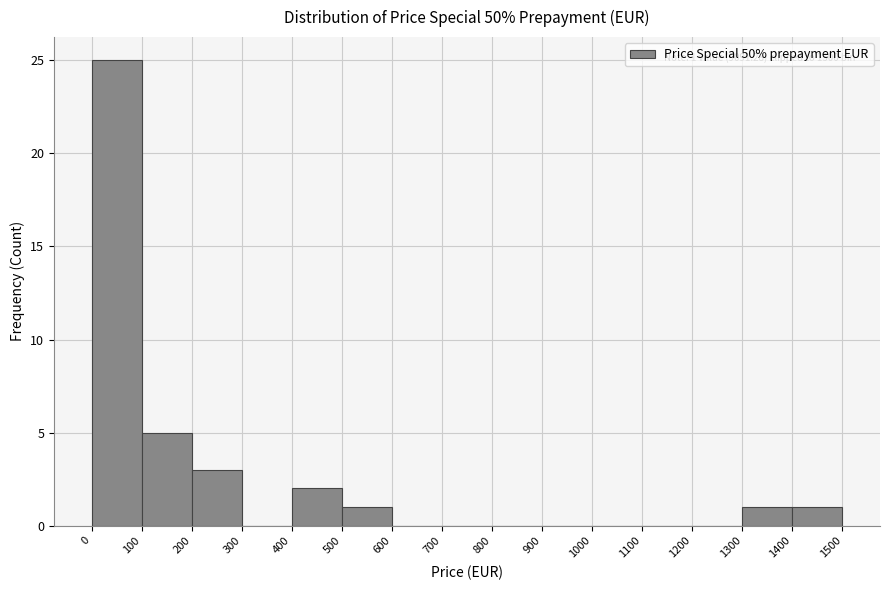

Over which range of the x-axis is the bar tallest?

0 to 100